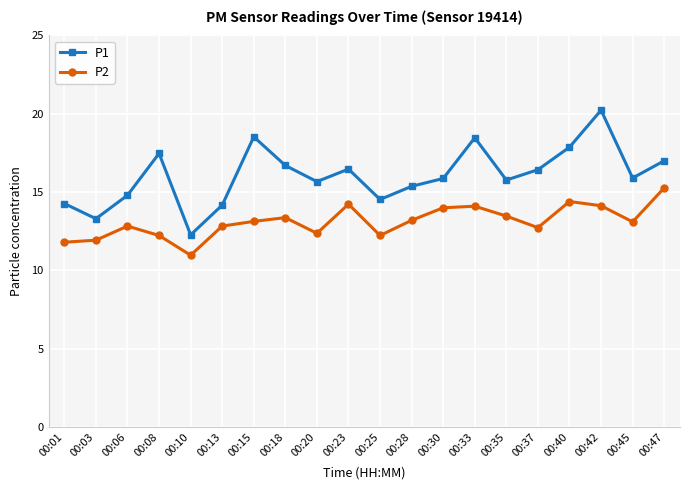

Between 00:18 and 00:28, which series saw the biggest shift?

P1